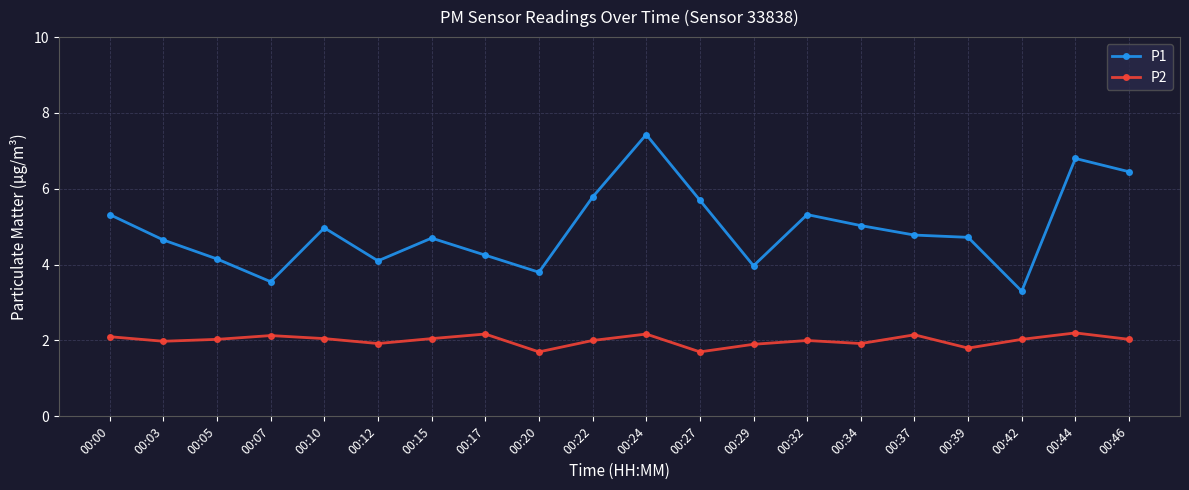

List the series in order of their peak value, highest first.

P1, P2